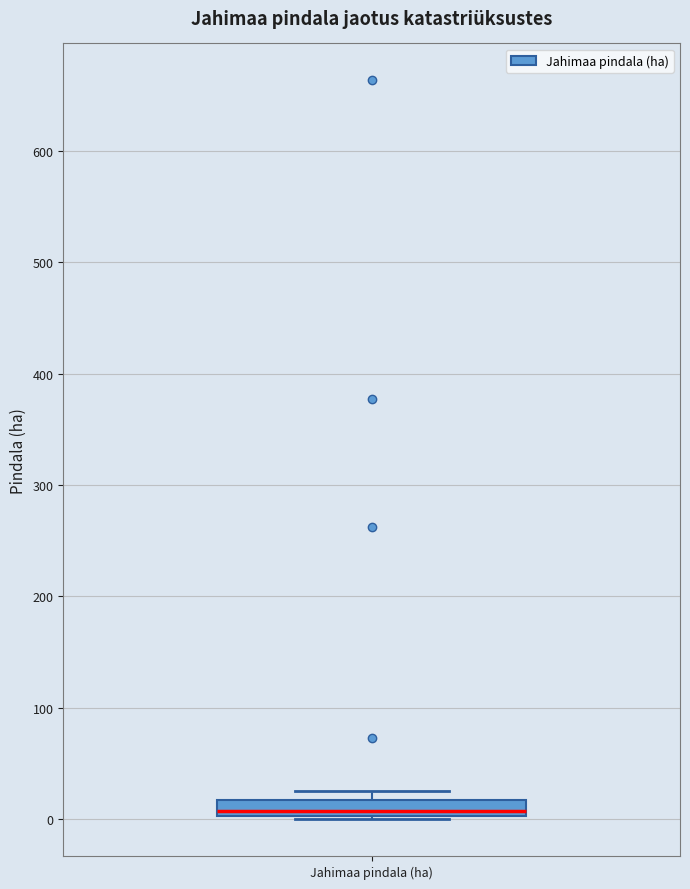

Where is the lower edge of the box for Jahimaa pindala (ha) on the y-axis? The values are not printed on the chart, so give them approximately, as read against the axis.

0